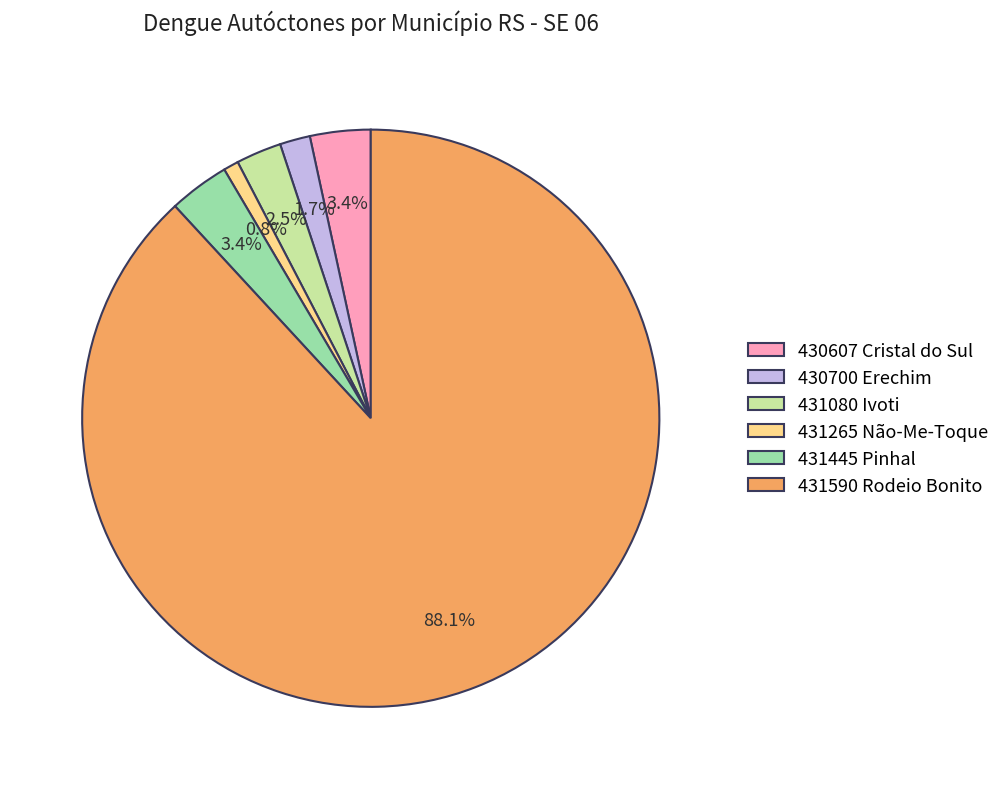

Which has a higher value, 431265 Não-Me-Toque or 431445 Pinhal?

431445 Pinhal